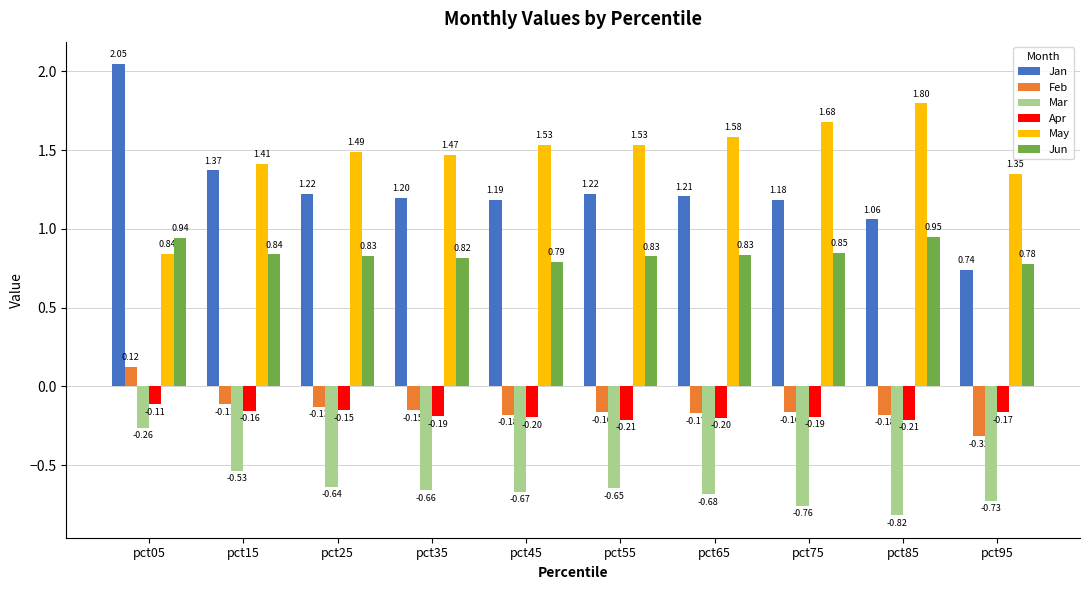

True or false: May has a value of 1.4 at pct05.

False